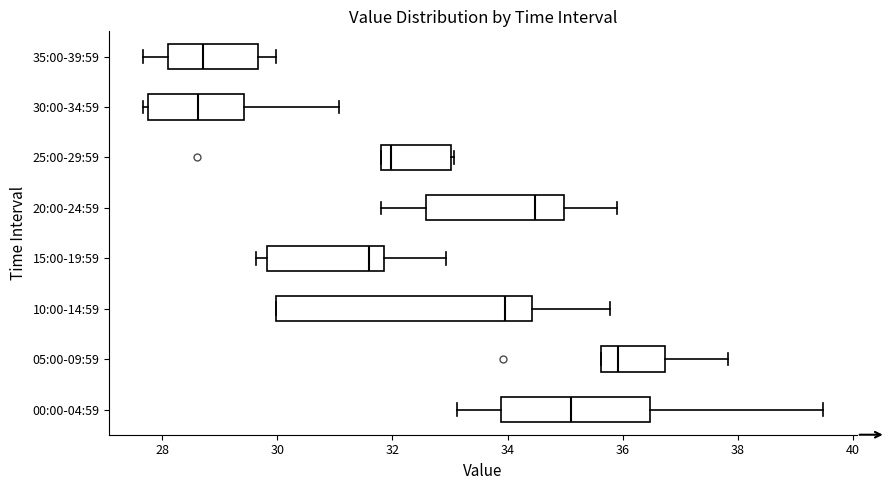

Where is the left edge of the box for 25:00-29:59 on the x-axis? The values are not printed on the chart, so give them approximately, as read against the axis.

31.8